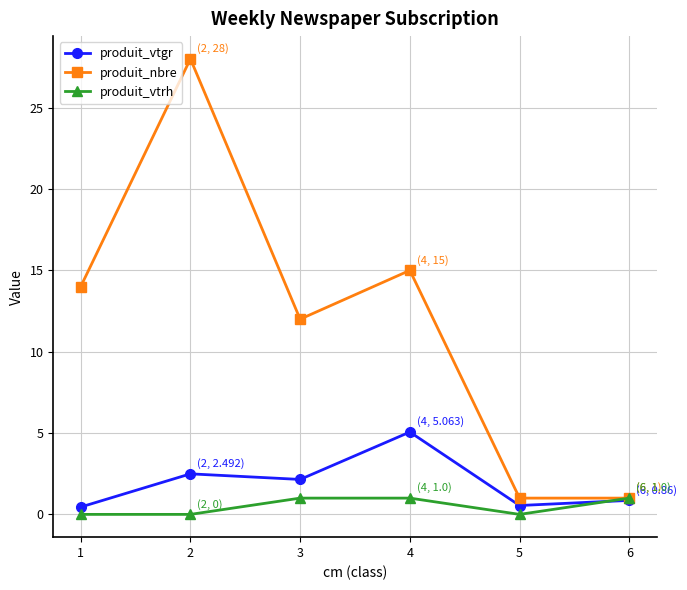

What is the difference between the highest and lowest values at 6?

0.1